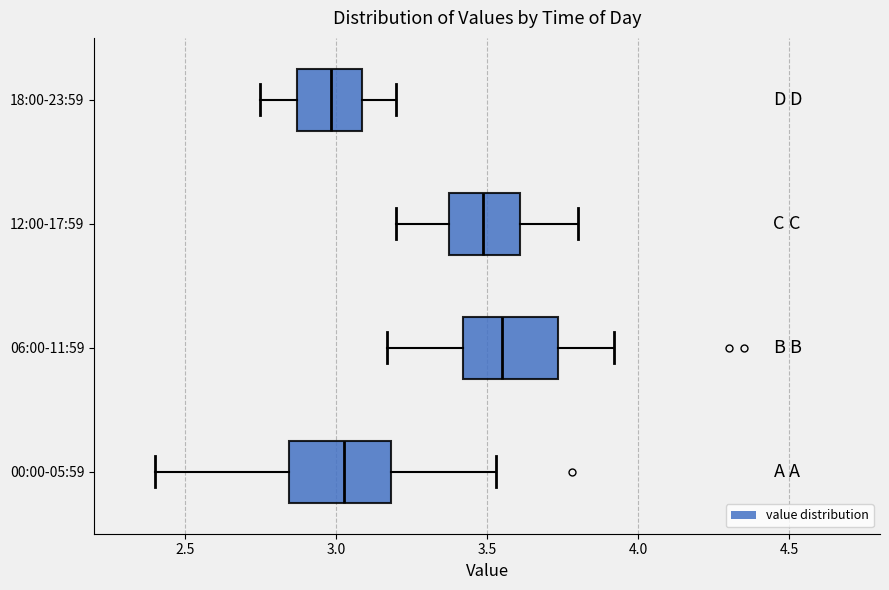

Reading bottom to top, read every box against the x-axis: the position of its median line, the range the box covers, and the ends of its whiskers. The values are not printed on the chart, so give them approximately, as read against the axis.

00:00-05:59: median 3.05, box 2.85 to 3.20, whiskers 2.40 to 3.55
06:00-11:59: median 3.55, box 3.40 to 3.75, whiskers 3.15 to 3.90
12:00-17:59: median 3.50, box 3.35 to 3.60, whiskers 3.20 to 3.80
18:00-23:59: median 3.00, box 2.85 to 3.10, whiskers 2.75 to 3.20